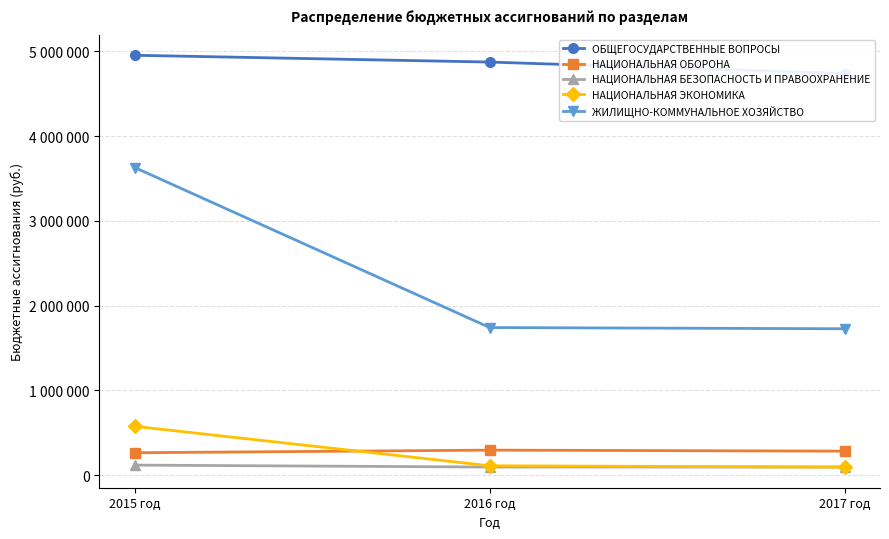

At which category does the chart reach its peak across all series?

2015 год